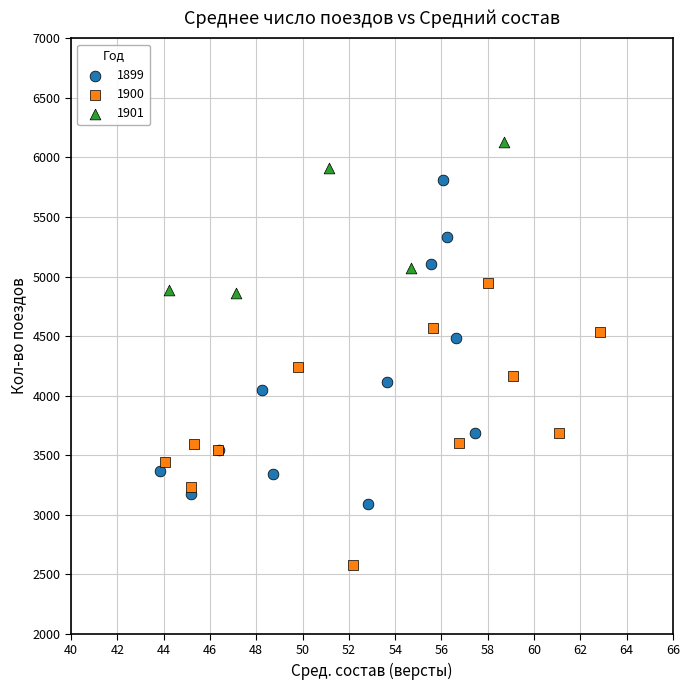

Which series has the widest spread of Y values?

1899